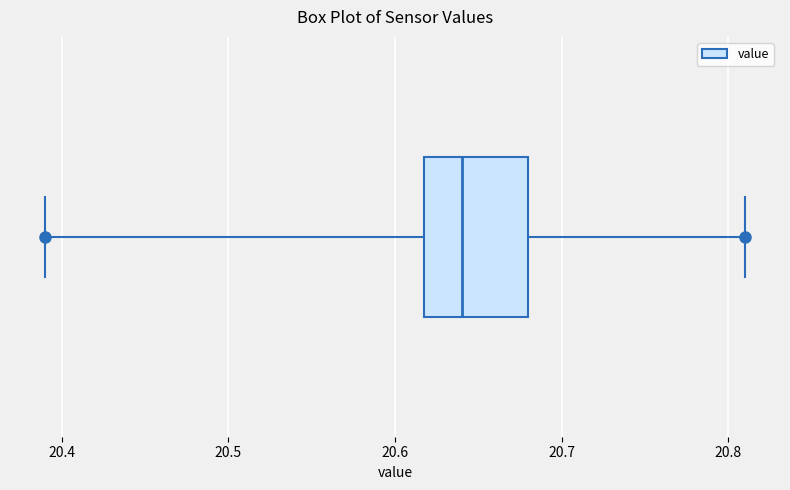

Read this box plot against the x-axis: the position of the median line, the range covered by the box, and the ends of both whiskers. The values are not printed on the chart, so give them approximately, as read against the axis.

median 20.64, box 20.62 to 20.68, whiskers 20.39 to 20.81